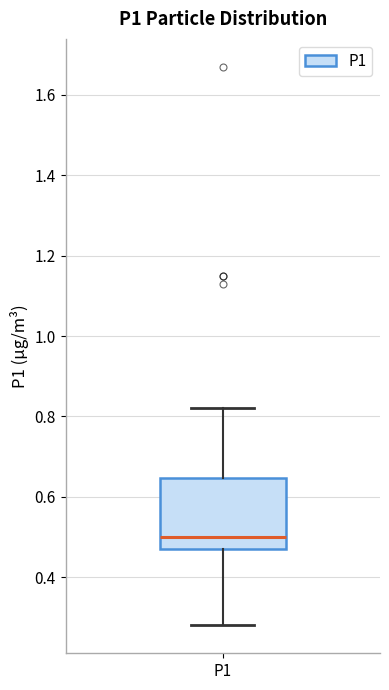

Transcribe this box plot: give where the median line is, the range the box spans, and where the two whiskers end, as read against the y-axis. The values are not printed on the chart, so give them approximately, as read against the axis.

median 0.50, box 0.48 to 0.64, whiskers 0.28 to 0.82